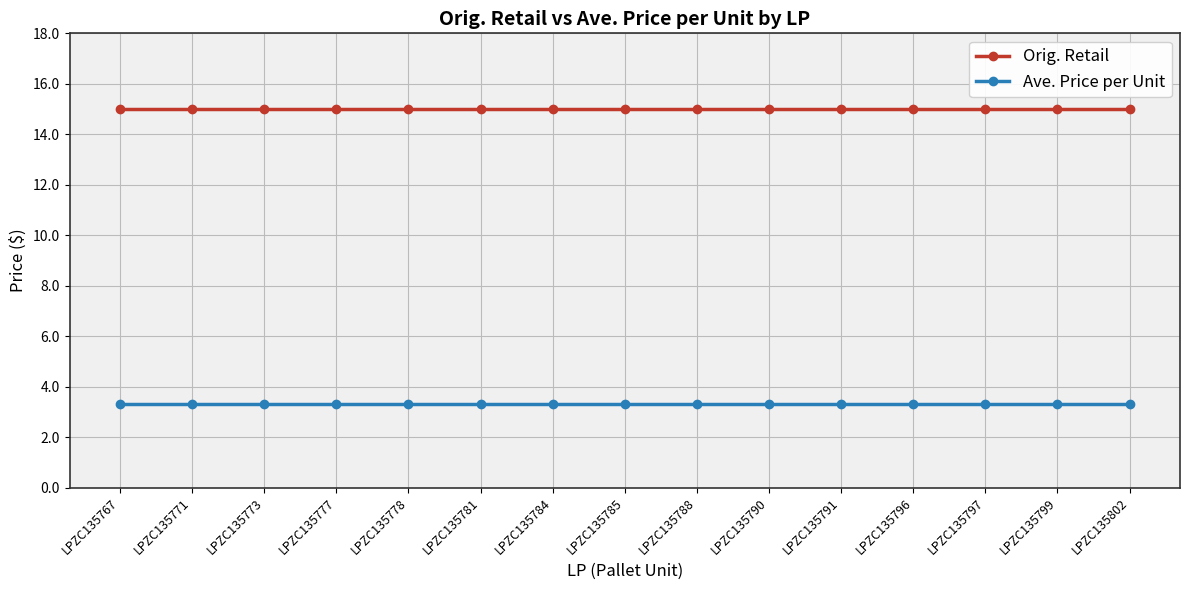

Count the number of data series in this chart.

2